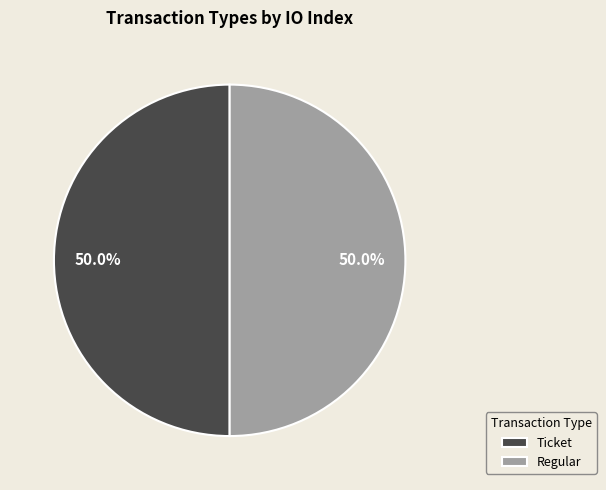

Do Regular and Ticket together represent more than half of the pie?

Yes